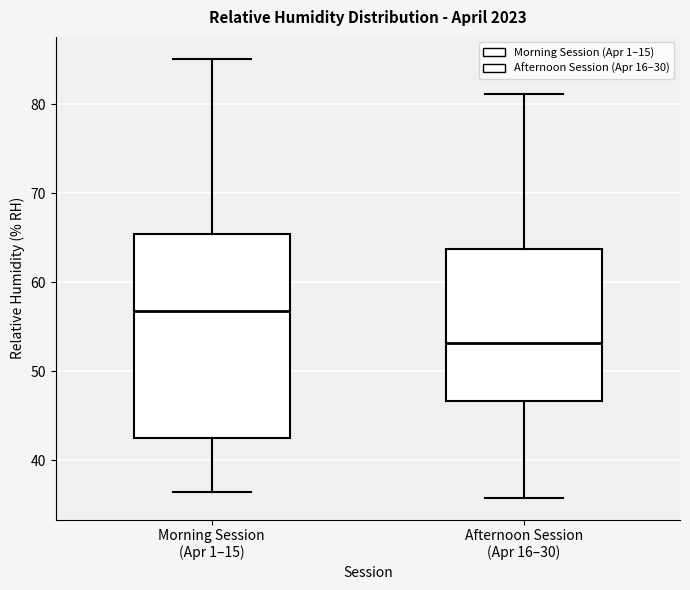

Which box has the lowest median line?

Afternoon Session (Apr 16–30)